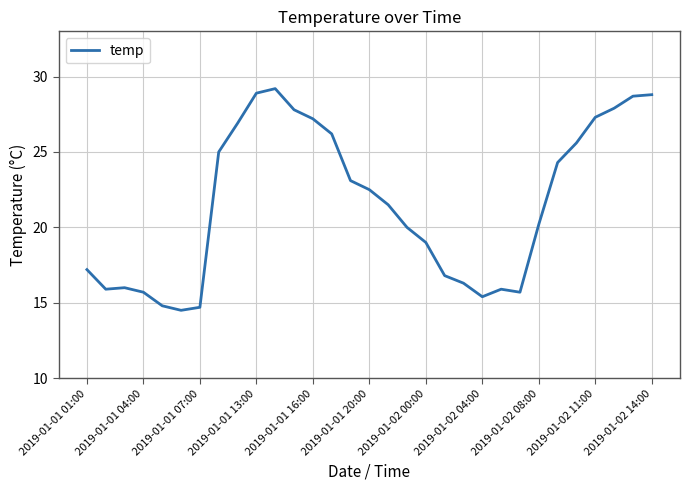

What is the greatest value displayed?

29.2